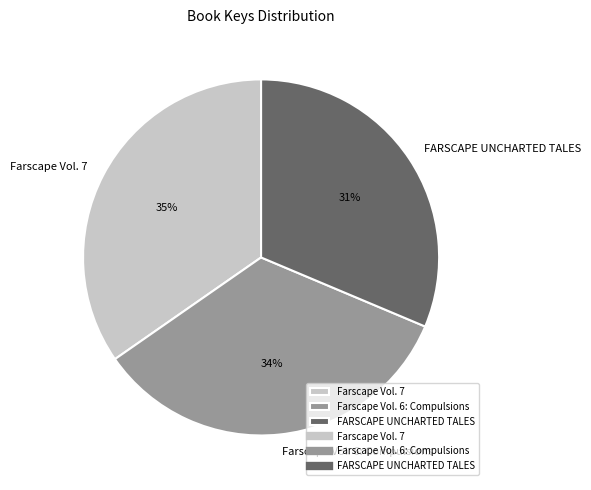

What is the ratio of the value at Farscape Vol. 7 to the value at FARSCAPE UNCHARTED TALES?

1.1